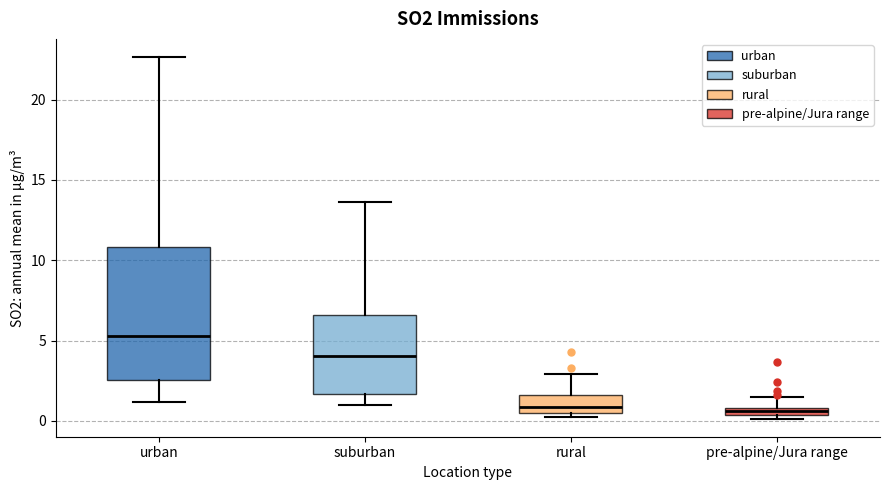

Where does the upper whisker of the box for urban end on the y-axis? The values are not printed on the chart, so give them approximately, as read against the axis.

22.5